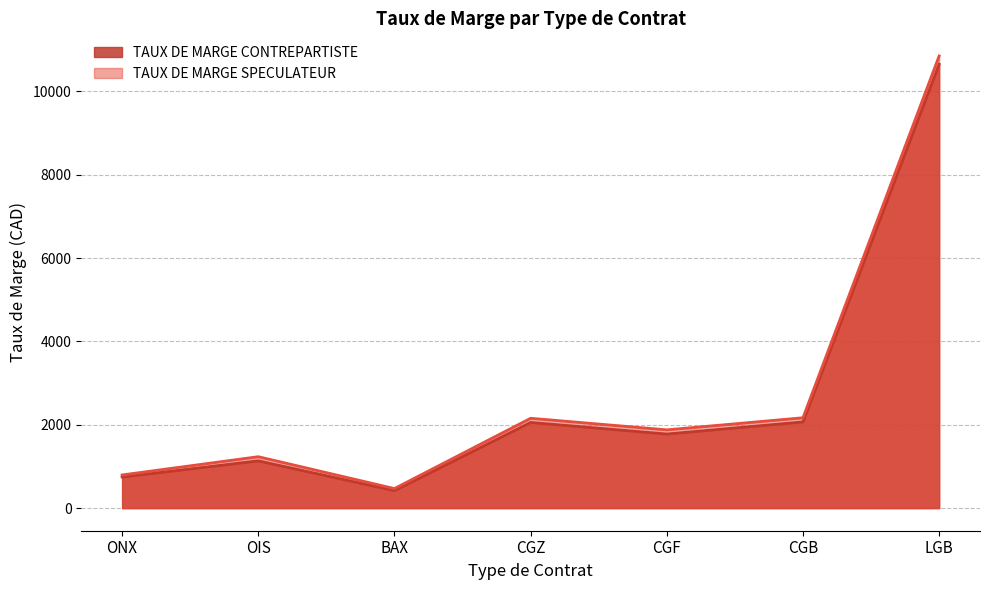

Between LGB and CGF, which is larger?

LGB